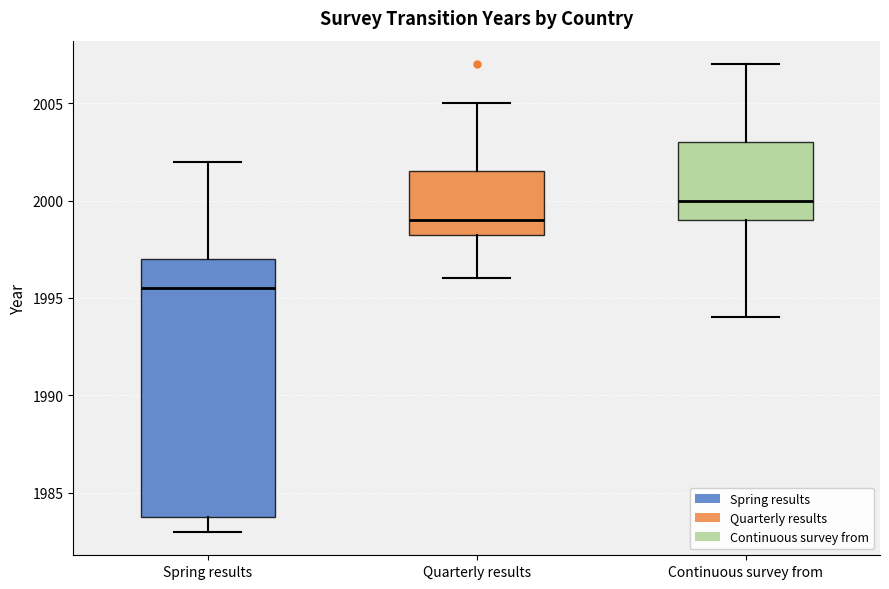

Reading left to right, read every box against the y-axis: the position of its median line, the range the box covers, and the ends of its whiskers. The values are not printed on the chart, so give them approximately, as read against the axis.

Spring results: median 1995.5, box 1984.0 to 1997.0, whiskers 1983.0 to 2002.0
Quarterly results: median 1999.0, box 1998.5 to 2001.5, whiskers 1996.0 to 2005.0
Continuous survey from: median 2000.0, box 1999.0 to 2003.0, whiskers 1994.0 to 2007.0